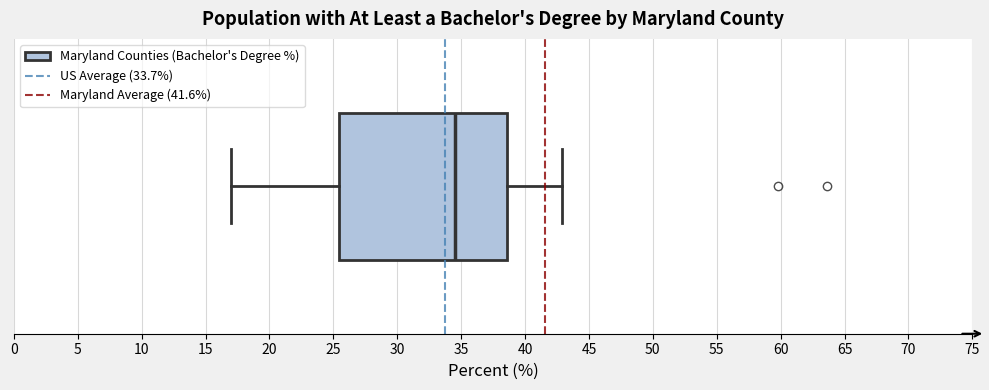

Read this box plot against the x-axis: the position of the median line, the range covered by the box, and the ends of both whiskers. The values are not printed on the chart, so give them approximately, as read against the axis.

median 34.5, box 25.5 to 38.5, whiskers 17.0 to 43.0